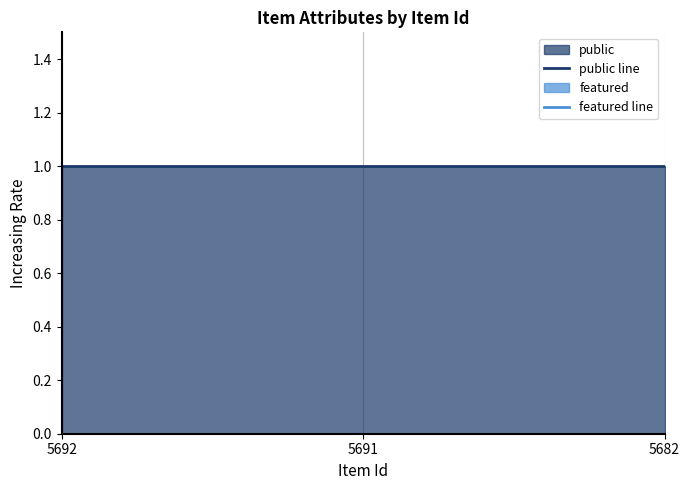

The value of featured at 5691 is 0. True or false?

True